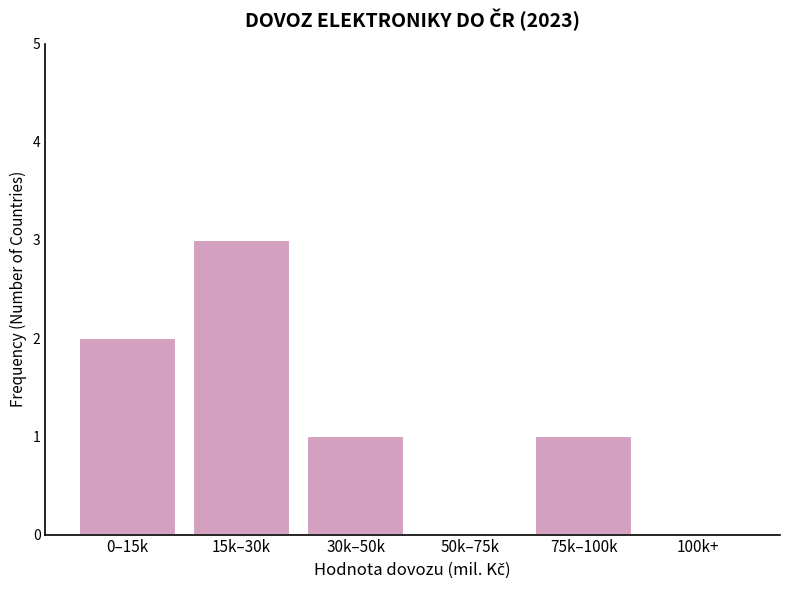

Reading left to right, list all the values displayed in this chart.

0–15k=2	15k–30k=3	30k–50k=1	50k–75k=0	75k–100k=1	100k+=0